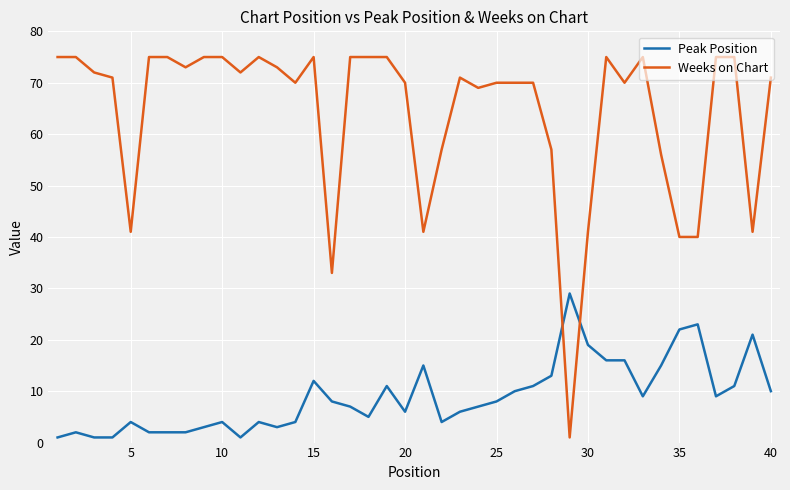

Rank the series by their maximum value, from lowest to highest.

Peak Position, Weeks on Chart